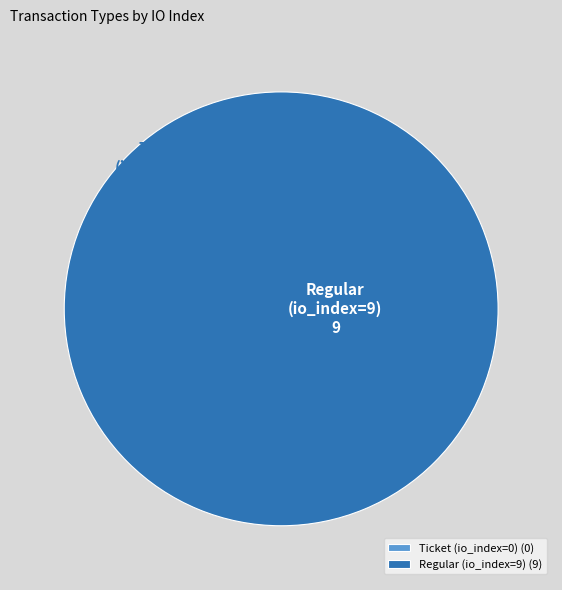

To the nearest percent, what is the combined percentage of Ticket (io_index=0) and Regular (io_index=9)?

100%